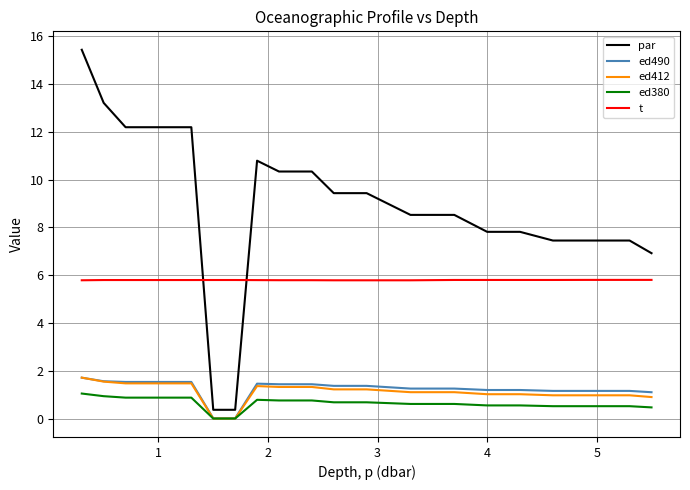

True or false: par and ed380 cross at least once.

False